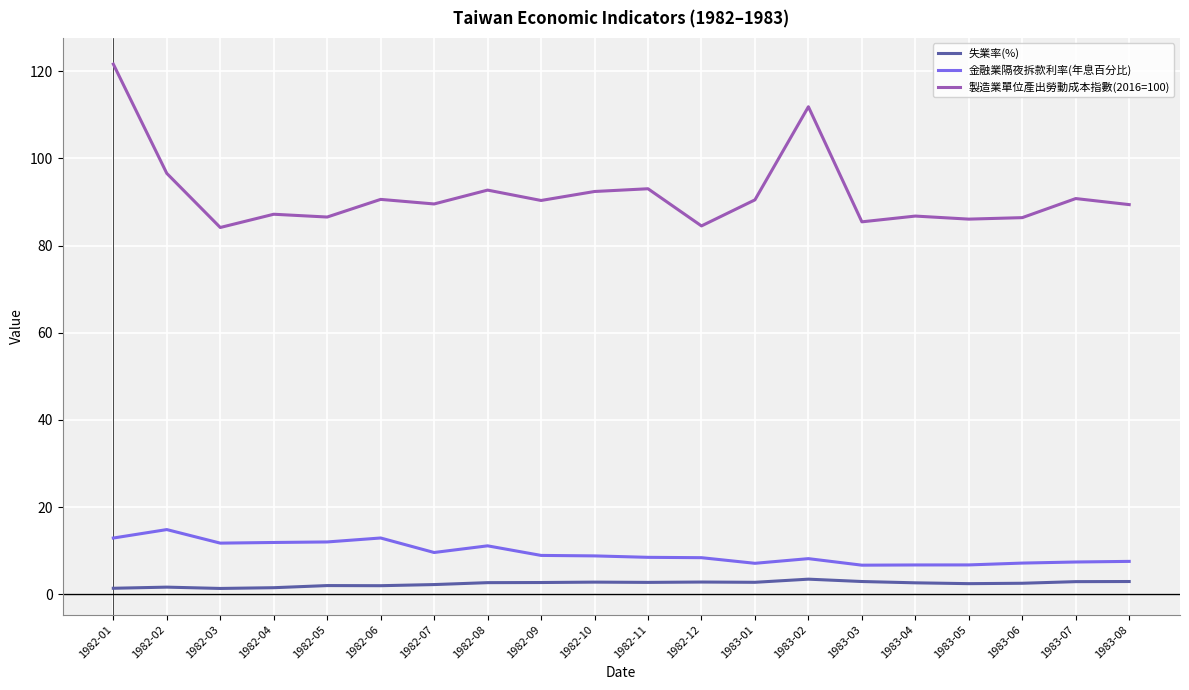

What are all the series names shown in the legend?

失業率(%), 金融業隔夜拆款利率(年息百分比), 製造業單位產出勞動成本指數(2016=100)